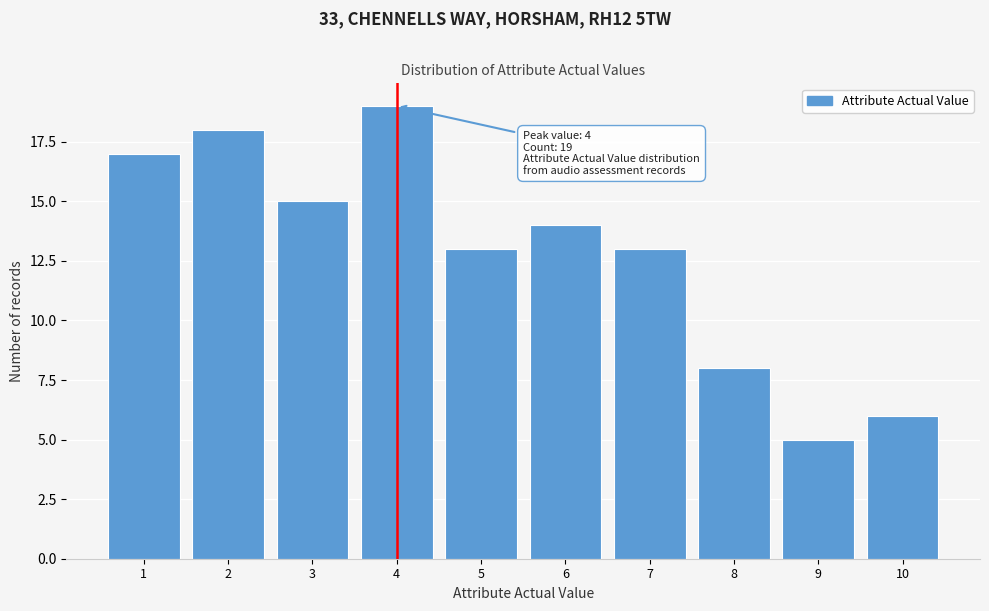

Over which range of the x-axis is the bar tallest?

3.5 to 4.5